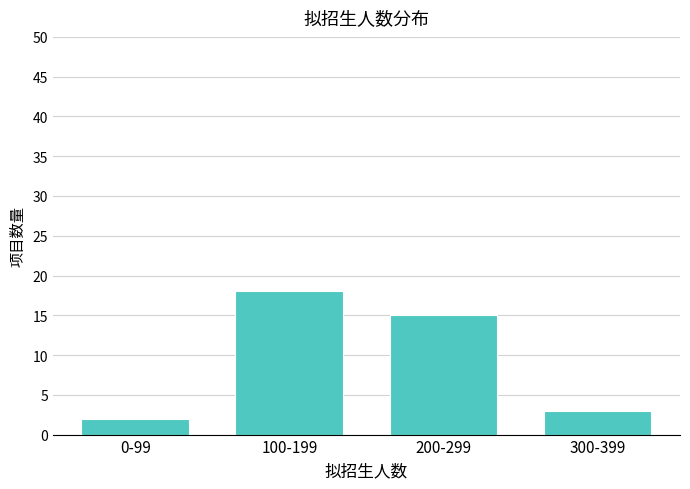

Reading right to left, transcribe all the data shown in this chart.

300-399=3	200-299=15	100-199=18	0-99=2